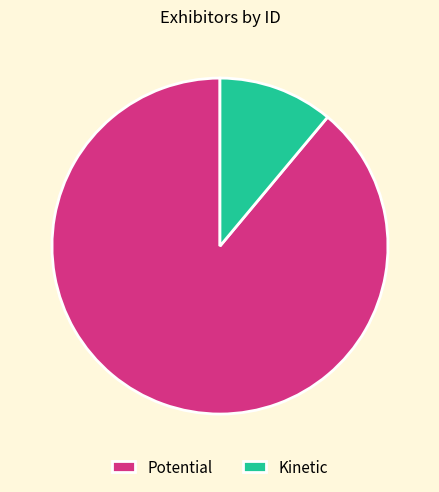

Between Potential and Kinetic, which is larger?

Potential